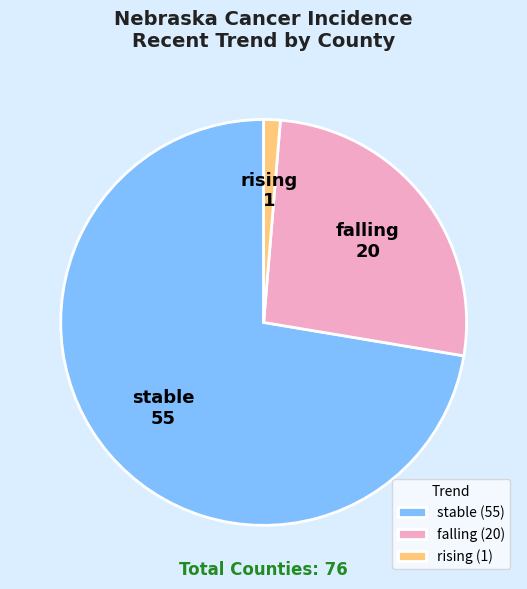

How many segments does this pie chart have?

3